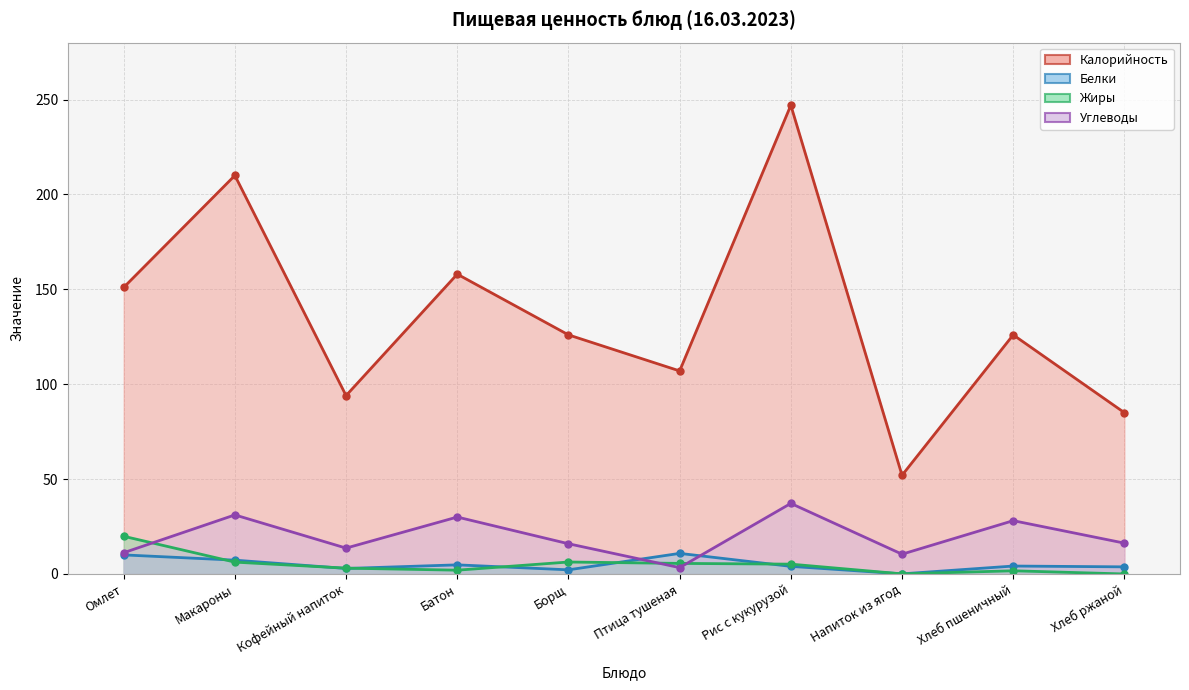

Reading right to left, transcribe all the data shown in this chart.

Калорийность: 85.0	126.0	52.0	247.0	107.0	126.0	158.0	94.0	210.0	151.0
Белки: 3.8	4.2	0.1	4.0	10.8	2.2	4.8	2.9	7.3	10.1
Жиры: 0.0	1.7	0.1	5.2	5.6	6.3	2.0	3.1	6.2	19.9
Углеводы: 16.2	28.1	10.4	37.2	3.3	15.9	30.0	13.6	31.1	11.2